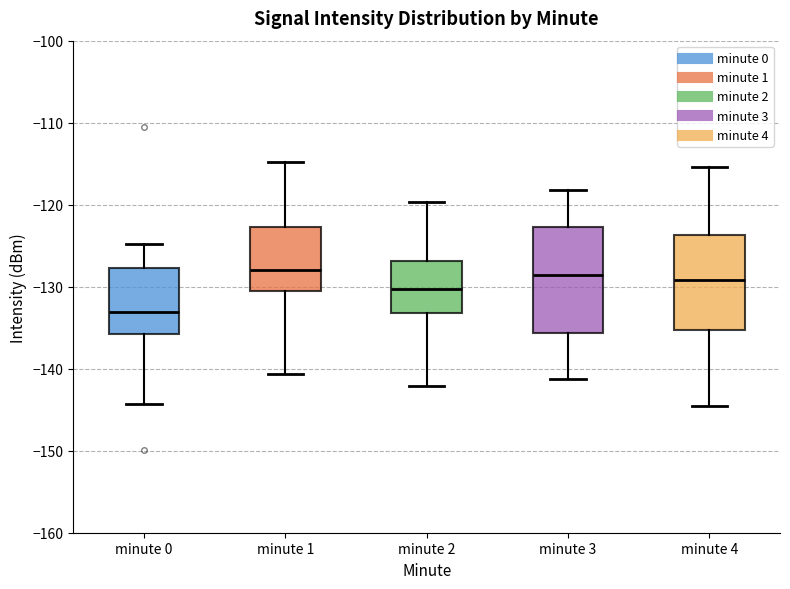

Reading left to right, transcribe this box plot: for each box, give where its median line is, the range the box spans, and where its two whiskers end, as read against the y-axis. The values are not printed on the chart, so give them approximately, as read against the axis.

minute 0: median -133, box -136 to -128, whiskers -144 to -125
minute 1: median -128, box -131 to -123, whiskers -141 to -115
minute 2: median -130, box -133 to -127, whiskers -142 to -120
minute 3: median -129, box -136 to -123, whiskers -141 to -118
minute 4: median -129, box -135 to -124, whiskers -145 to -115